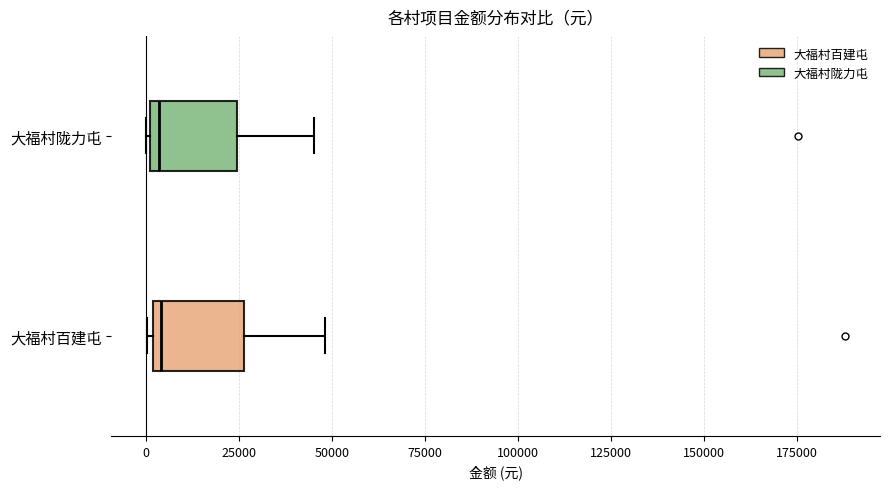

Reading bottom to top, transcribe this box plot: for each box, give where its median line is, the range the box spans, and where its two whiskers end, as read against the x-axis. The values are not printed on the chart, so give them approximately, as read against the axis.

大福村百建屯: median 5000, box 0 to 25000, whiskers 0 (just left of the box's left edge) to 50000
大福村陇力屯: median 5000, box 0 to 25000, whiskers 0 to 45000